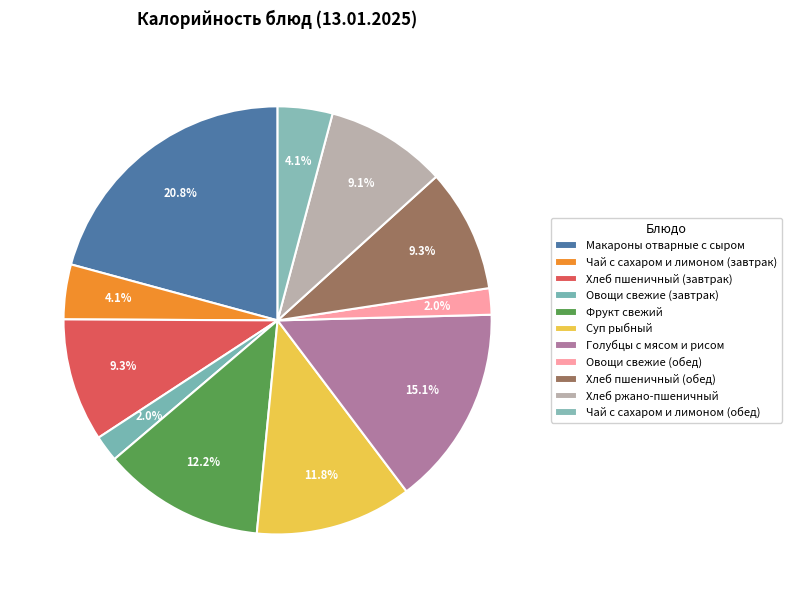

How many slices are in this pie chart?

11